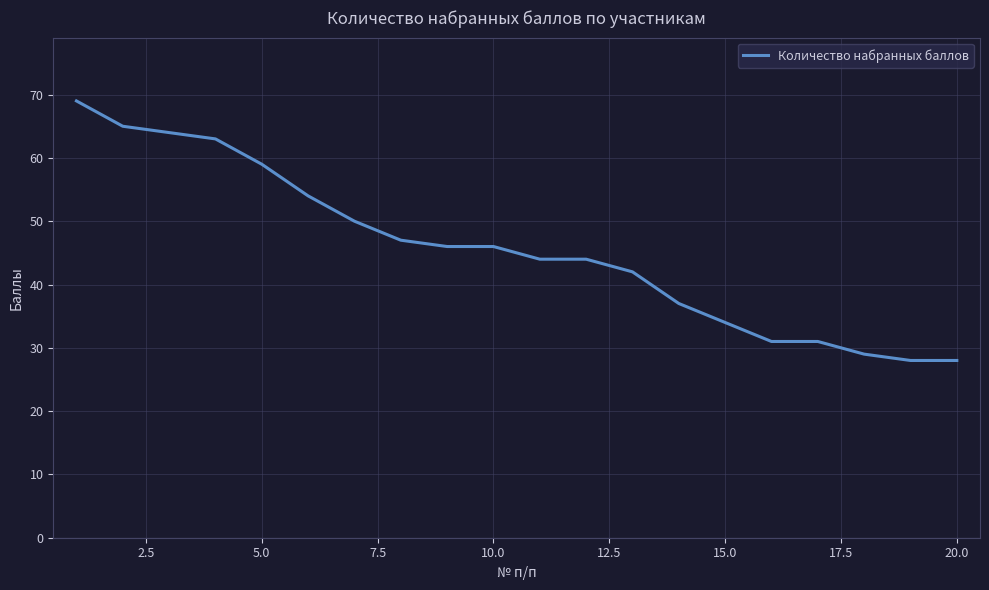

Reading left to right, extract all data points from this chart.

69	65	64	63	59	54	50	47	46	46	44	44	42	37	34	31	31	29	28	28